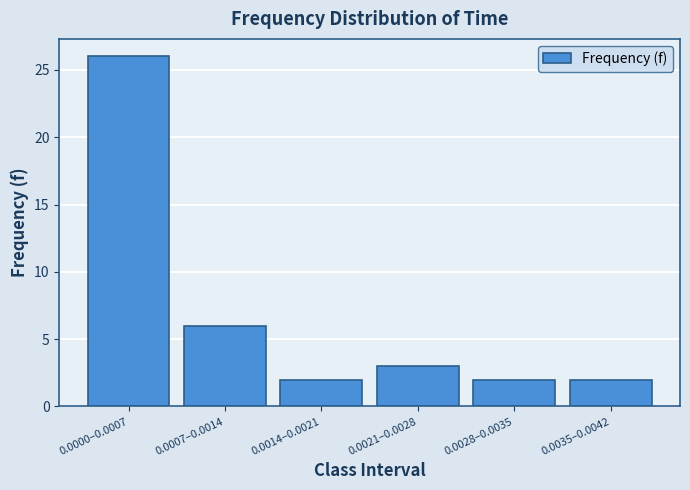

Reading left to right, list all the values displayed in this chart.

26	6	2	3	2	2